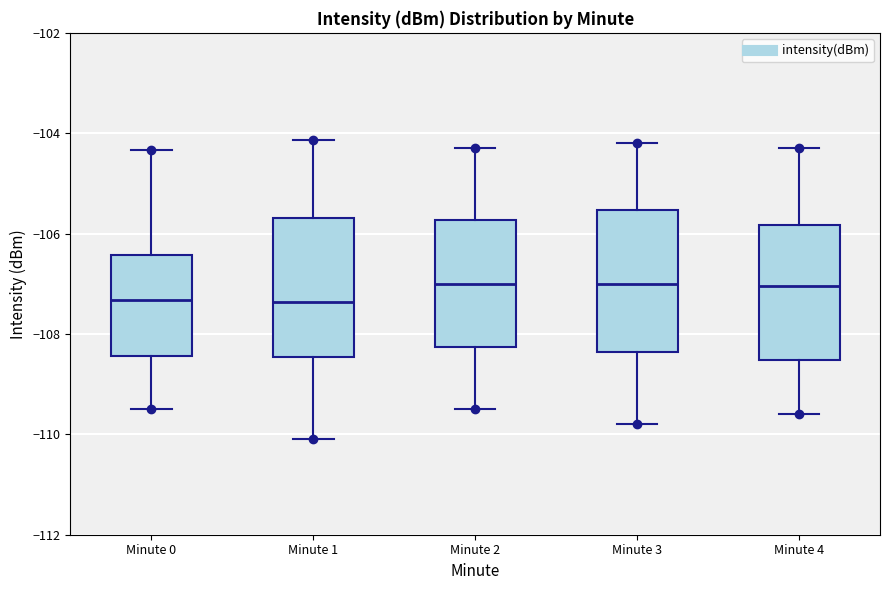

Reading left to right, read every box against the y-axis: the position of its median line, the range the box covers, and the ends of its whiskers. The values are not printed on the chart, so give them approximately, as read against the axis.

Minute 0: median -107.4, box -108.4 to -106.4, whiskers -109.4 to -104.4
Minute 1: median -107.4, box -108.4 to -105.6, whiskers -110.0 to -104.2
Minute 2: median -107.0, box -108.2 to -105.8, whiskers -109.4 to -104.2
Minute 3: median -107.0, box -108.4 to -105.6, whiskers -109.8 to -104.2
Minute 4: median -107.0, box -108.6 to -105.8, whiskers -109.6 to -104.2